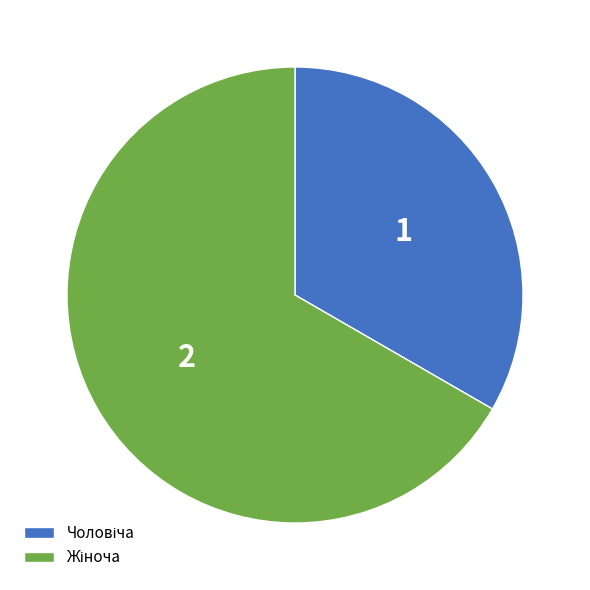

Is there any slice that represents more than half of the pie?

Yes